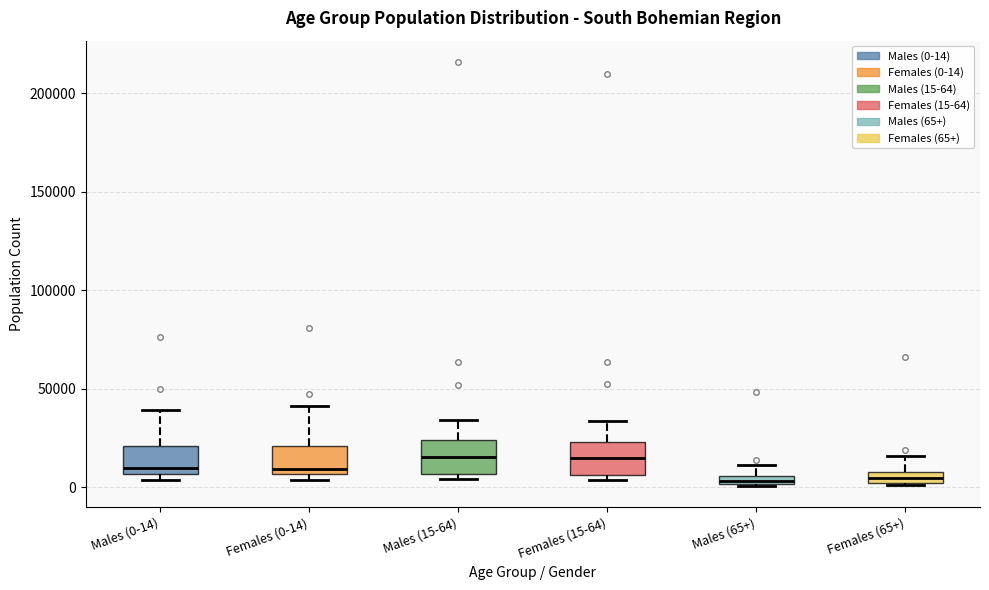

Where does the median line of the box for Females (15-64) sit on the y-axis? The values are not printed on the chart, so give them approximately, as read against the axis.

15000